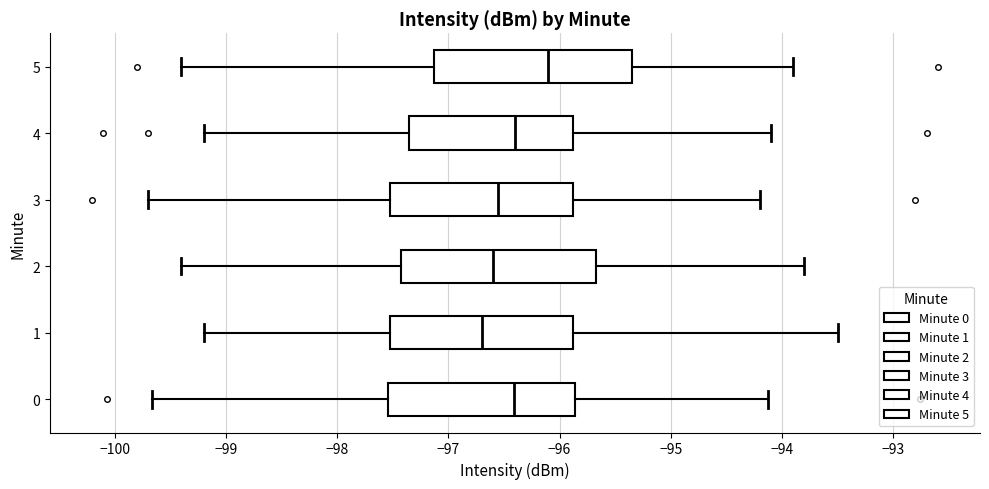

Where does the right whisker of the box at y = 5 end on the x-axis? The values are not printed on the chart, so give them approximately, as read against the axis.

-93.9